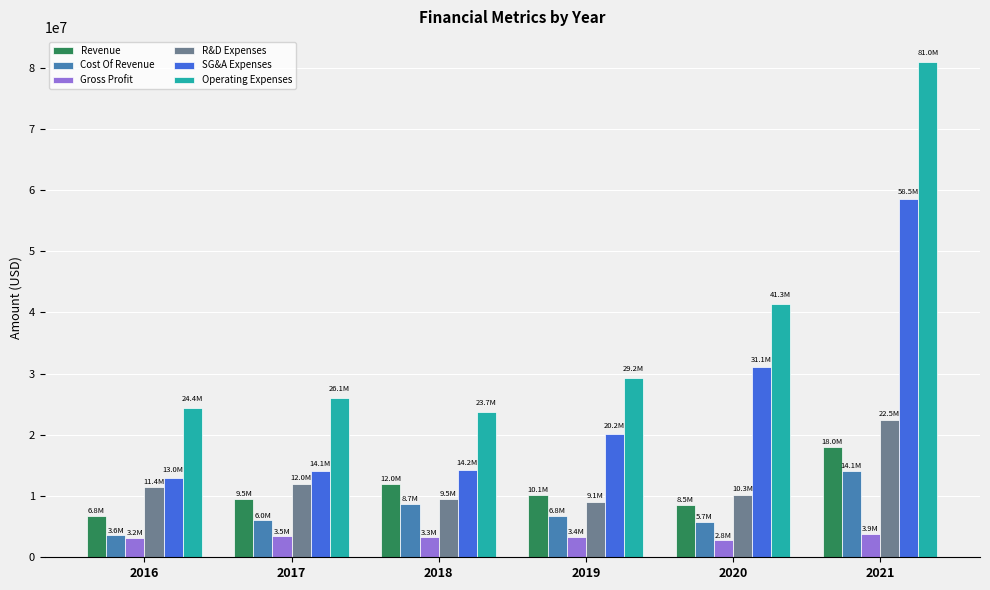

Which category has the highest value in the Cost Of Revenue series?

2021